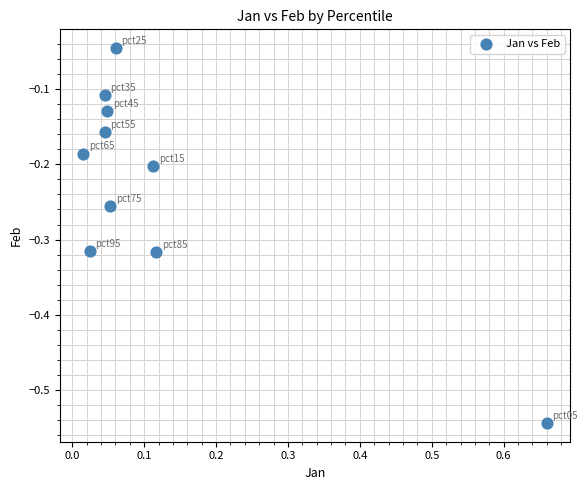

What is the range of X values (max minus min)?

0.6